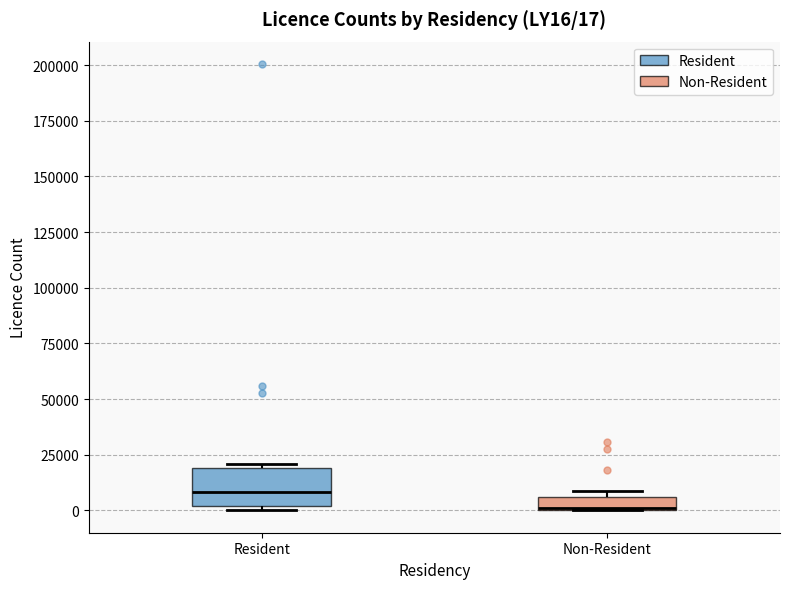

Comparing the boxes themselves (not the whiskers), which one is the tallest?

Resident